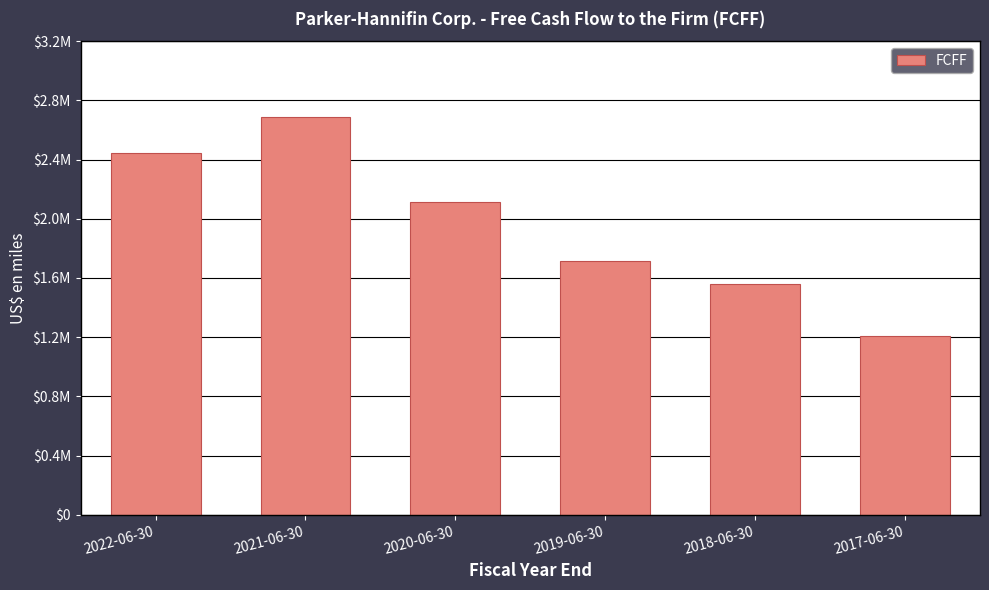

List the labels in order of value, smallest first.

2017-06-30, 2018-06-30, 2019-06-30, 2020-06-30, 2022-06-30, 2021-06-30